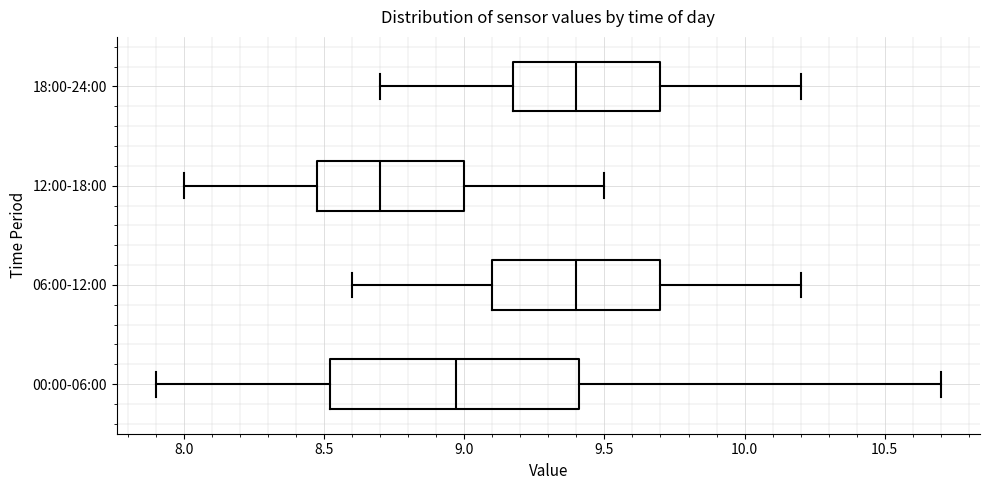

Reading bottom to top, transcribe this box plot: for each box, give where its median line is, the range the box spans, and where its two whiskers end, as read against the x-axis. The values are not printed on the chart, so give them approximately, as read against the axis.

00:00-06:00: median 8.95, box 8.50 to 9.40, whiskers 7.90 to 10.70
06:00-12:00: median 9.40, box 9.10 to 9.70, whiskers 8.60 to 10.20
12:00-18:00: median 8.70, box 8.50 to 9.00, whiskers 8.00 to 9.50
18:00-24:00: median 9.40, box 9.20 to 9.70, whiskers 8.70 to 10.20